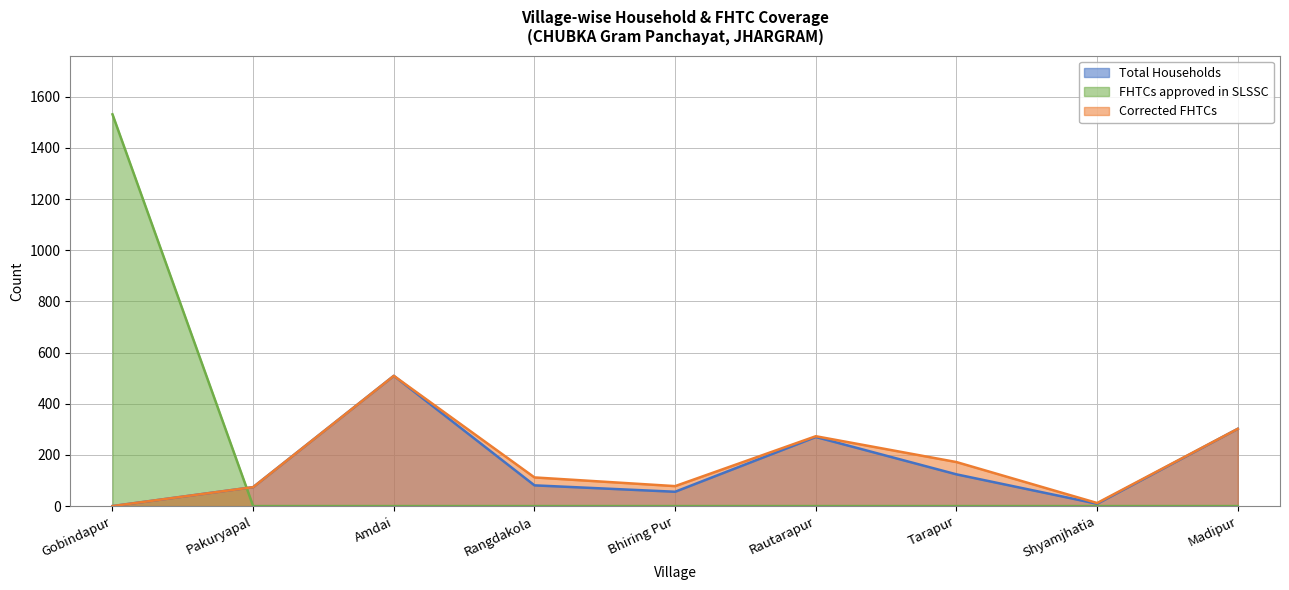

Which series has the largest range (max minus min)?

FHTCs approved in SLSSC